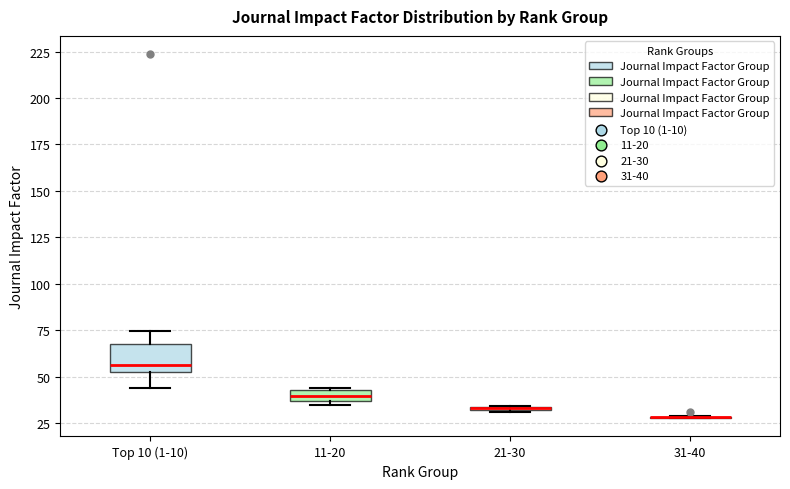

Which box is the tallest, from its lower edge to its upper edge?

Top 10 (1-10)